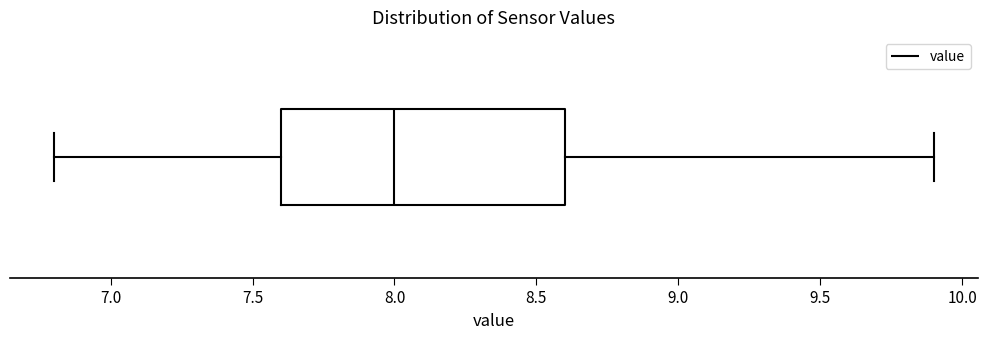

Read this box plot against the x-axis: the position of the median line, the range covered by the box, and the ends of both whiskers. The values are not printed on the chart, so give them approximately, as read against the axis.

median 8.0, box 7.6 to 8.6, whiskers 6.8 to 9.9